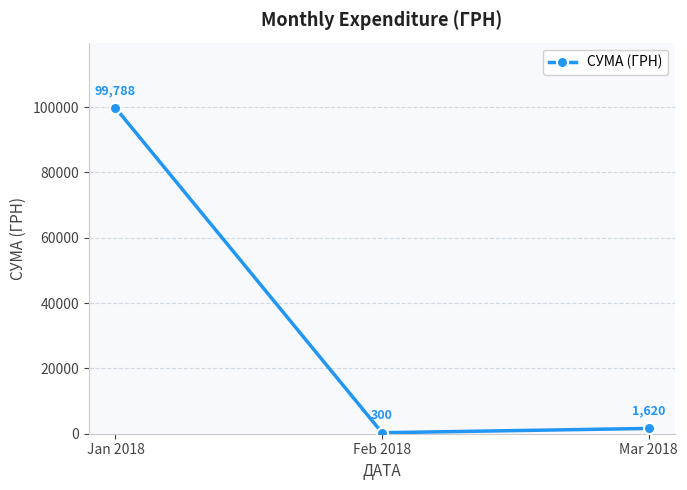

At which label is the value closest to 50043?

Mar 2018